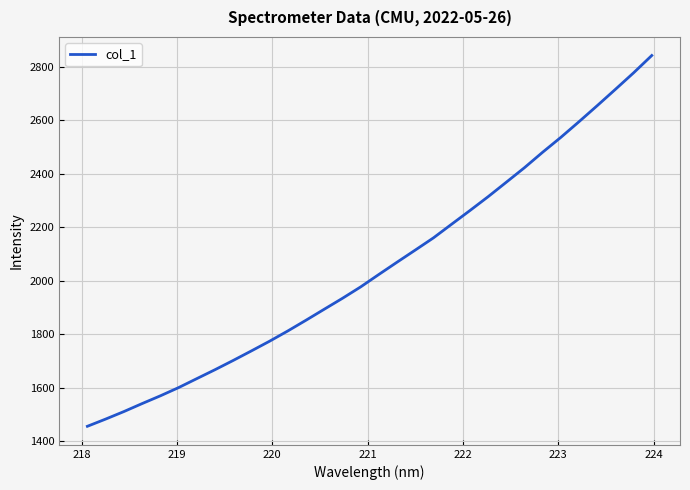

What is the difference between the maximum and minimum values?

1385.6